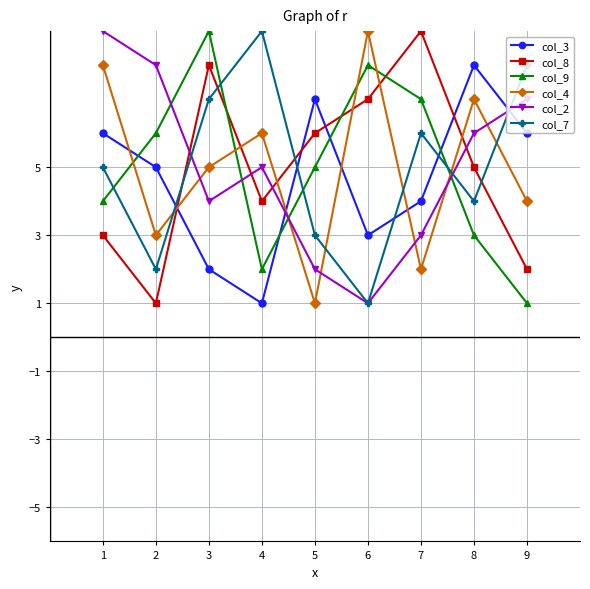

What is the difference between the maximum and minimum values in the col_7 series?

8